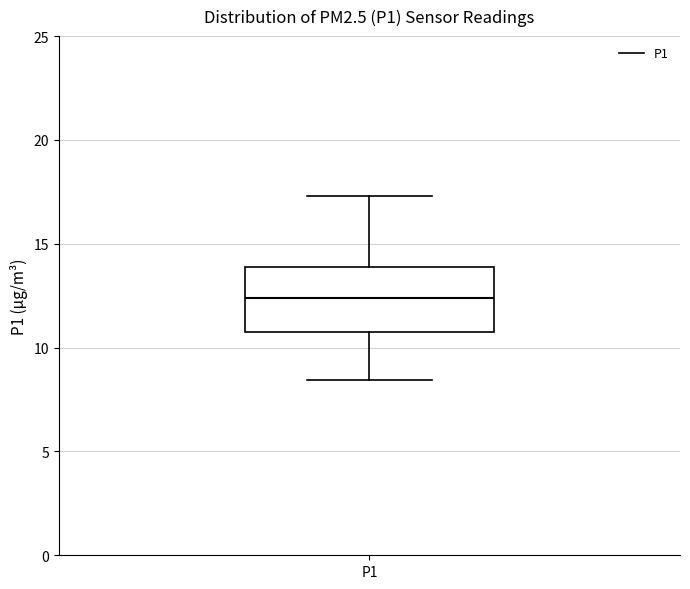

Where does the lower whisker of the box for P1 end on the y-axis? The values are not printed on the chart, so give them approximately, as read against the axis.

8.5